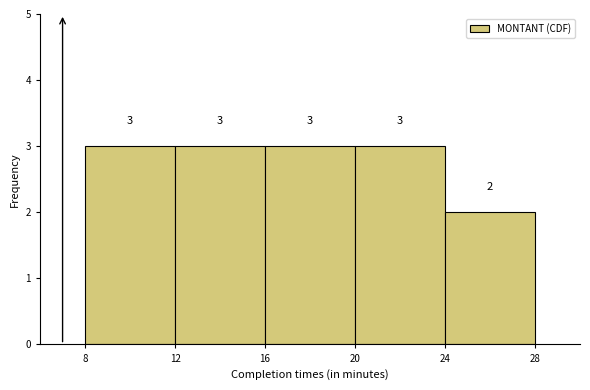

How tall is the bar that spans 24 to 28 on the x-axis?

2